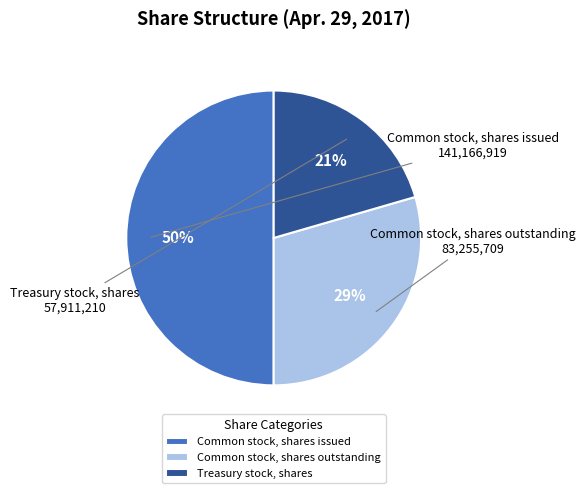

To the nearest percent, what percentage of the pie is Common stock, shares issued?

50%